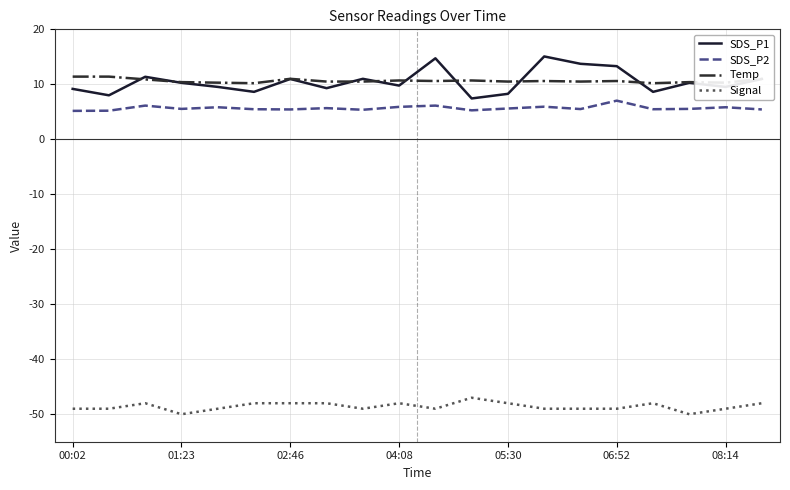

What is the maximum value for Temp?

11.4